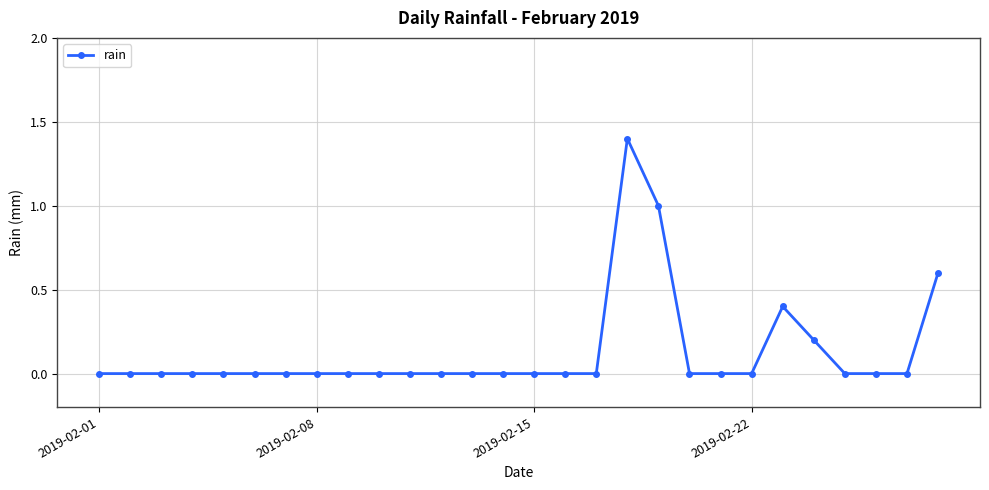

Reading right to left, transcribe all the data shown in this chart.

0.6	0.0	0.0	0.0	0.2	0.4	0.0	0.0	0.0	1.0	1.4	0.0	0.0	0.0	0.0	0.0	0.0	0.0	0.0	0.0	0.0	0.0	0.0	0.0	0.0	0.0	0.0	0.0